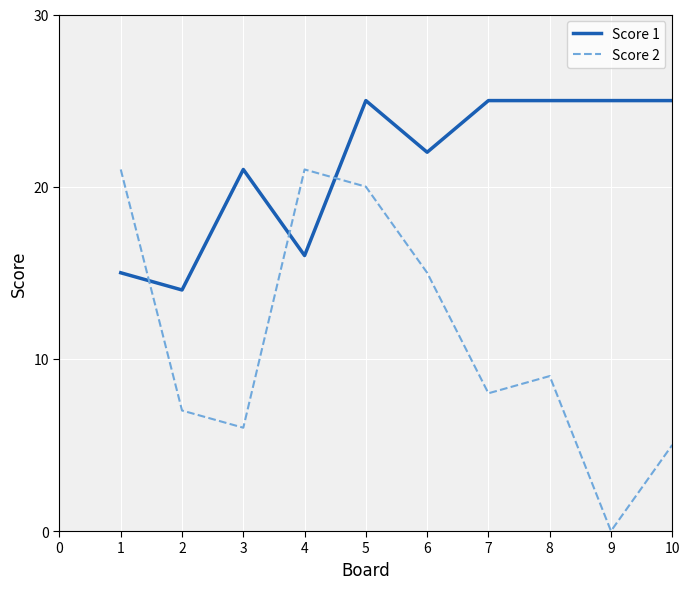

Is it true that Score 1 equals 25 at 5?

True